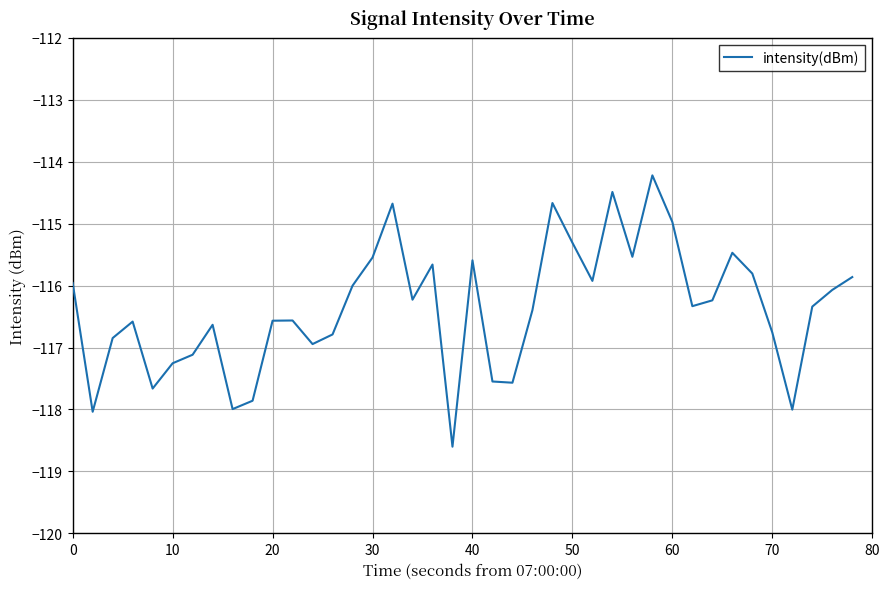

What is the difference between the maximum and minimum values?

4.4